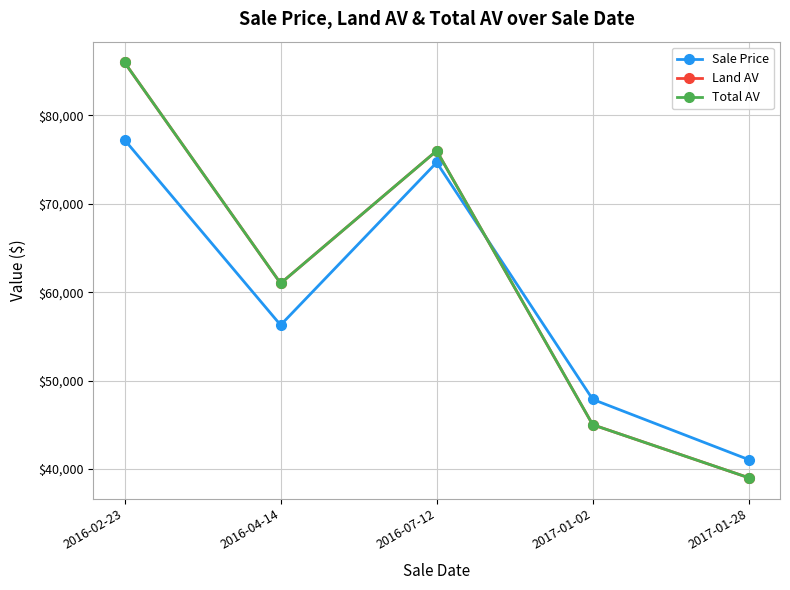

What position from the right is 2017-01-02?

2